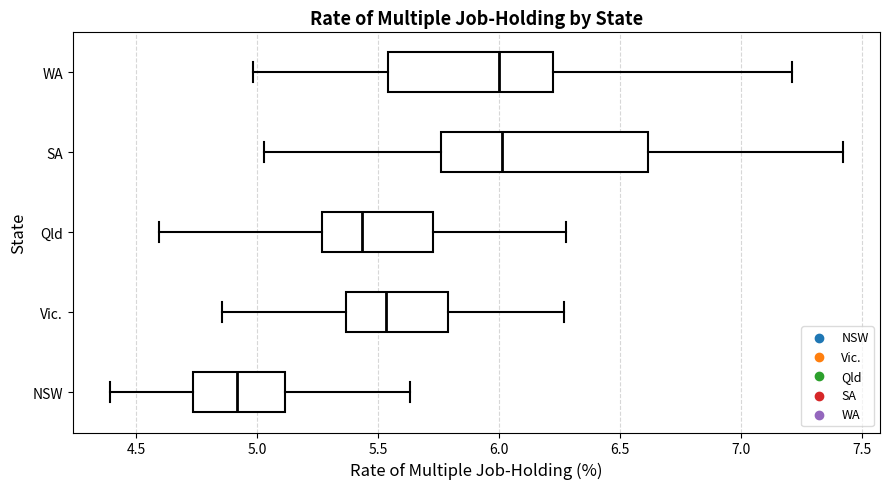

Reading bottom to top, read every box against the x-axis: the position of its median line, the range the box covers, and the ends of its whiskers. The values are not printed on the chart, so give them approximately, as read against the axis.

NSW: median 4.90, box 4.75 to 5.10, whiskers 4.40 to 5.65
Vic.: median 5.55, box 5.35 to 5.80, whiskers 4.85 to 6.25
Qld: median 5.45, box 5.25 to 5.75, whiskers 4.60 to 6.30
SA: median 6.00, box 5.75 to 6.60, whiskers 5.05 to 7.40
WA: median 6.00, box 5.55 to 6.20, whiskers 5.00 to 7.20